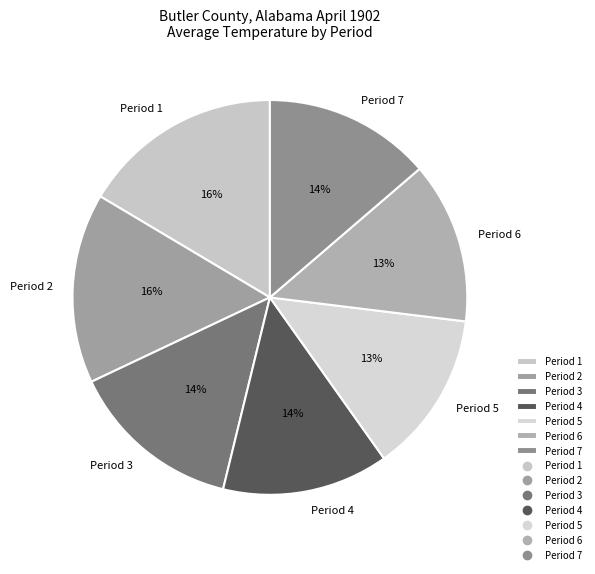

To the nearest percent, what is the average slice percentage?

14%